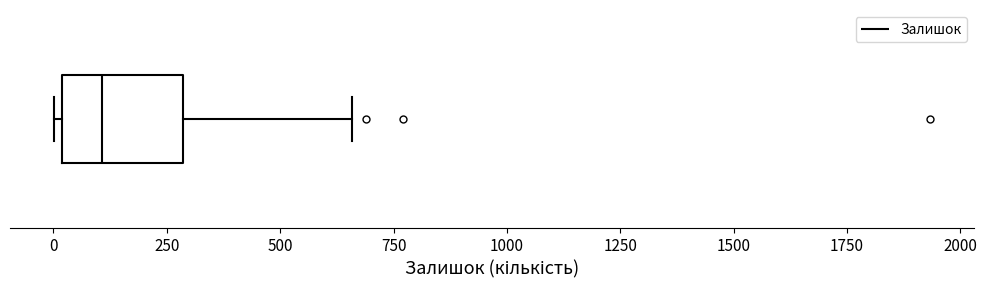

Where is the left edge of the box on the x-axis? The values are not printed on the chart, so give them approximately, as read against the axis.

0